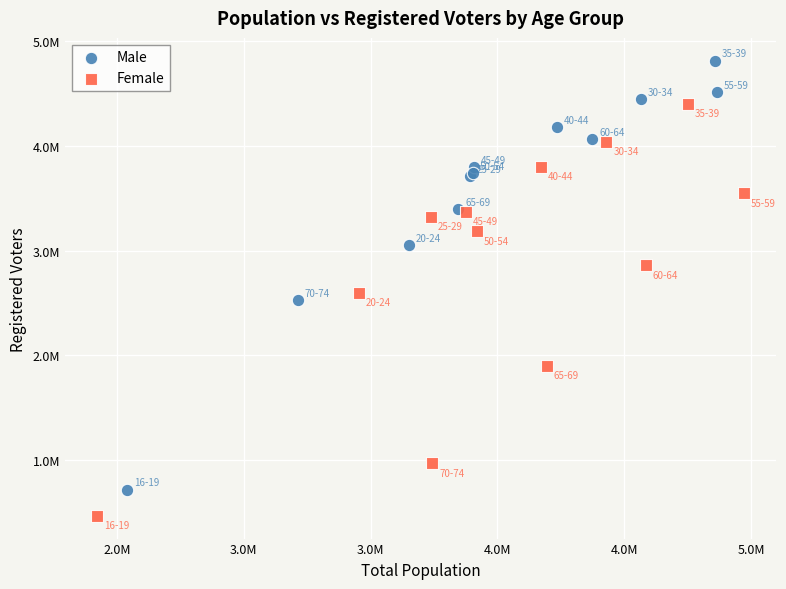

Which series has the largest Y range (max minus min)?

Male